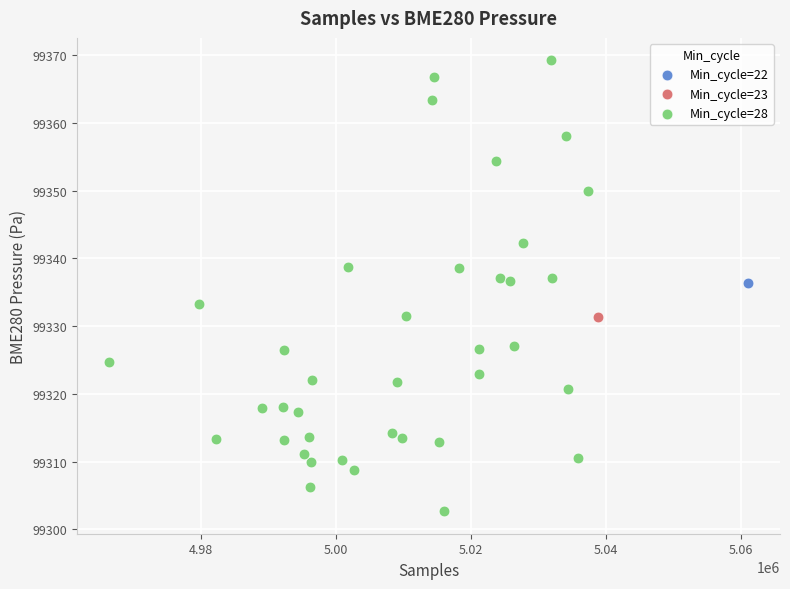

What are all the series names shown in the legend?

Min_cycle=22, Min_cycle=23, Min_cycle=28